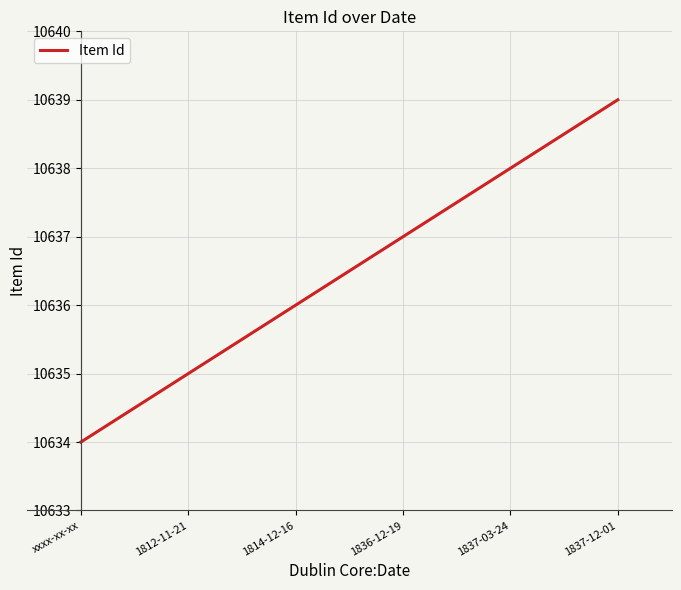

Which label corresponds to the smallest value in the chart?

xxxx-xx-xx